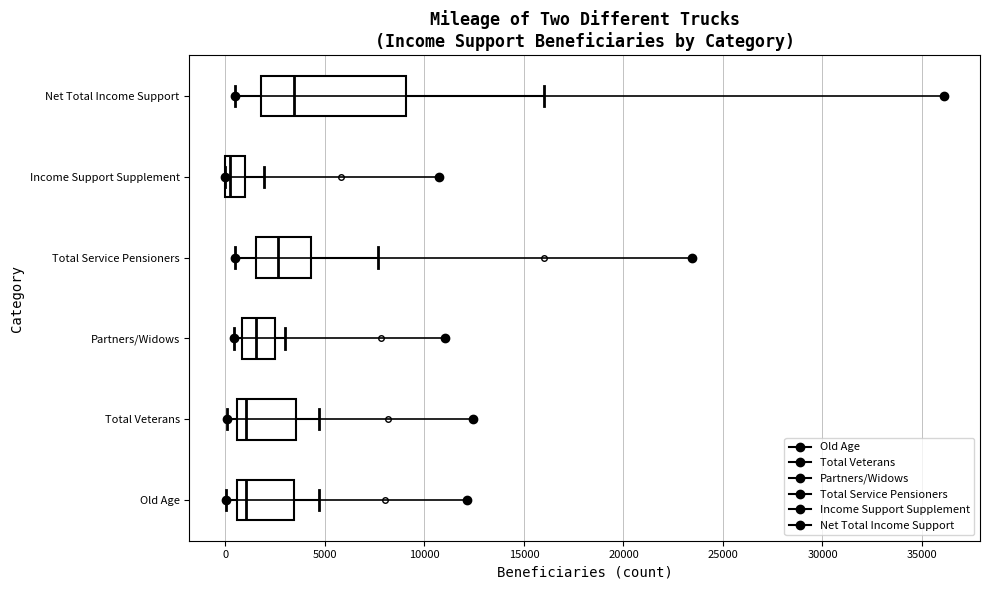

Reading bottom to top, transcribe this box plot: for each box, give where its median line is, the range the box spans, and where its two whiskers end, as read against the x-axis. The values are not printed on the chart, so give them approximately, as read against the axis.

Old Age: median 1000, box 500 to 3500, whiskers 0 to 4500
Total Veterans: median 1000, box 500 to 3500, whiskers 0 to 4500
Partners/Widows: median 1500, box 1000 to 2500, whiskers 500 to 3000
Total Service Pensioners: median 2500, box 1500 to 4500, whiskers 500 to 7500
Income Support Supplement: median 0 (just right of the box's left edge), box 0 to 1000, whiskers 0 to 2000
Net Total Income Support: median 3500, box 2000 to 9000, whiskers 500 to 16000